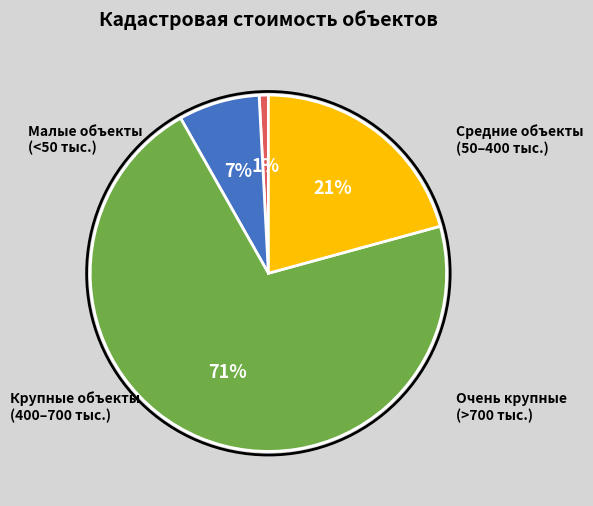

To the nearest percent, what is the difference between the largest and smallest slice percentages?

70%